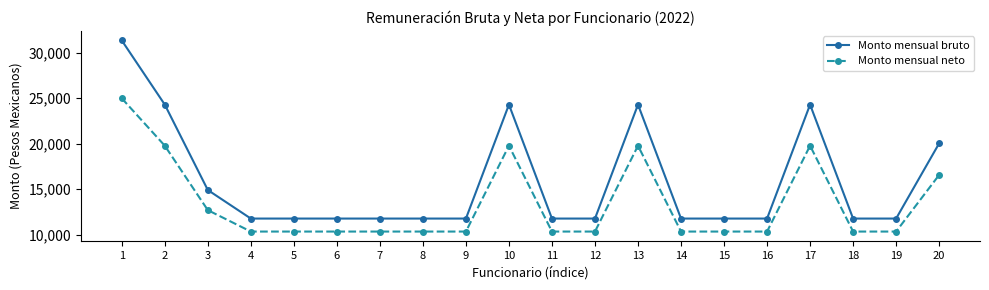

The value of Monto mensual neto at 3 is 12680.1. True or false?

True